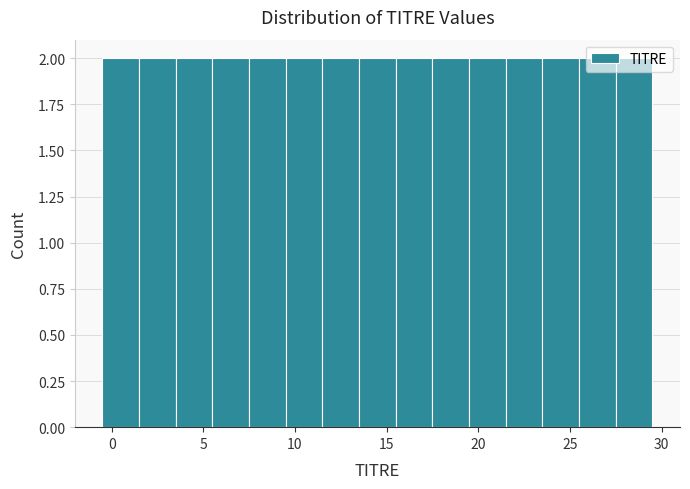

Reading left to right, list every bar in this chart as the range it spans on the x-axis followed by its height. The values are not printed on the chart, so give them approximately, as read against the axis.

-0.5 to 1.5: 2
1.5 to 3.5: 2
3.5 to 5.5: 2
5.5 to 7.5: 2
7.5 to 9.5: 2
9.5 to 11.5: 2
11.5 to 13.5: 2
13.5 to 15.5: 2
15.5 to 17.5: 2
17.5 to 19.5: 2
19.5 to 21.5: 2
21.5 to 23.5: 2
23.5 to 25.5: 2
25.5 to 27.5: 2
27.5 to 29.5: 2